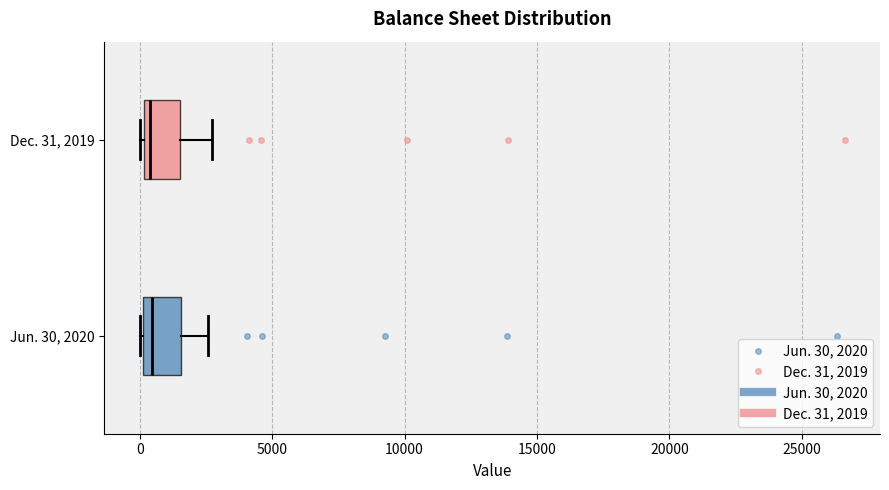

Reading bottom to top, read every box against the x-axis: the position of its median line, the range the box covers, and the ends of its whiskers. The values are not printed on the chart, so give them approximately, as read against the axis.

Jun. 30, 2020: median 500, box 0 to 1500, whiskers 0 to 2500
Dec. 31, 2019: median 500, box 0 to 1500, whiskers 0 to 2500